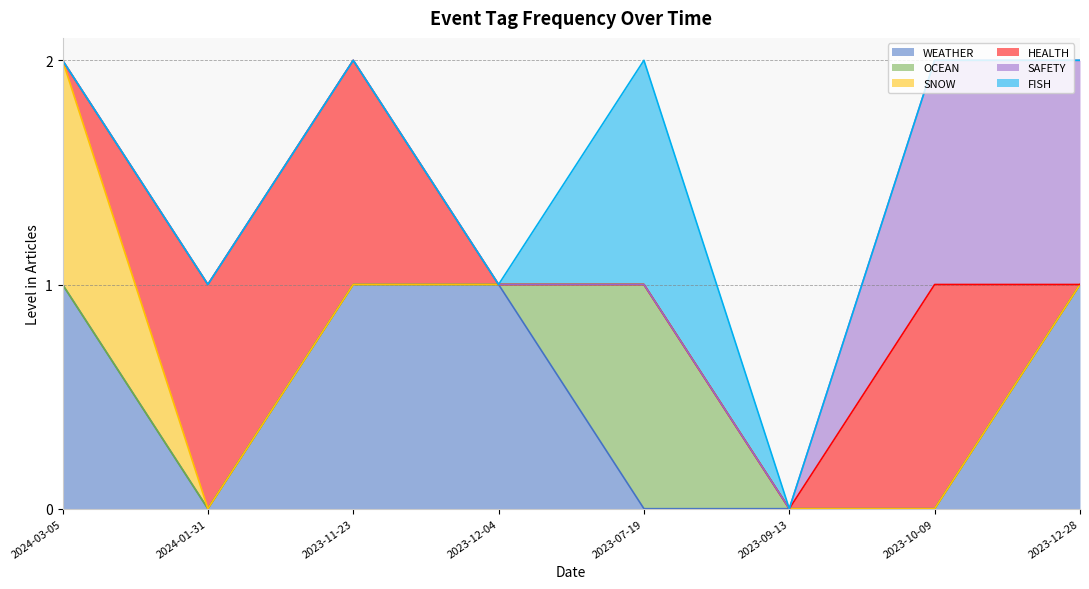

Rank the series by their maximum value, from highest to lowest.

WEATHER, OCEAN, SNOW, HEALTH, SAFETY, FISH